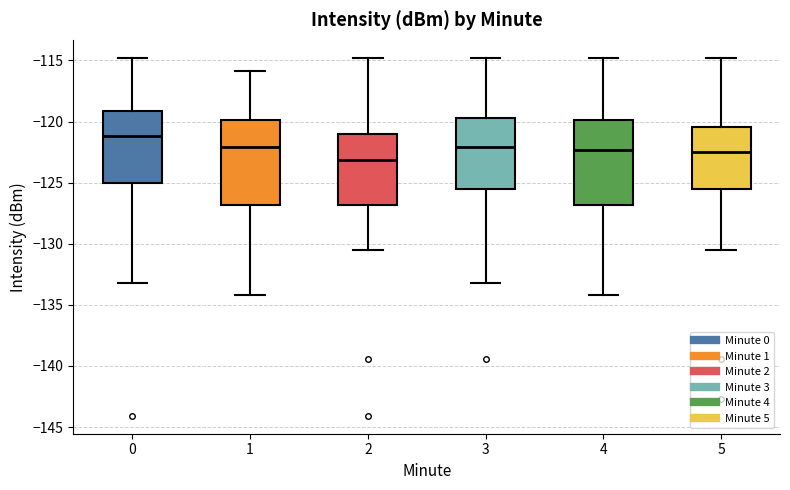

Reading left to right, transcribe this box plot: for each box, give where its median line is, the range the box spans, and where its two whiskers end, as read against the y-axis. The values are not printed on the chart, so give them approximately, as read against the axis.

0: median -121.0, box -125.0 to -119.0, whiskers -133.0 to -115.0
1: median -122.0, box -127.0 to -120.0, whiskers -134.0 to -116.0
2: median -123.0, box -127.0 to -121.0, whiskers -130.5 to -115.0
3: median -122.0, box -125.5 to -119.5, whiskers -133.0 to -115.0
4: median -122.5, box -127.0 to -120.0, whiskers -134.0 to -115.0
5: median -122.5, box -125.5 to -120.5, whiskers -130.5 to -115.0